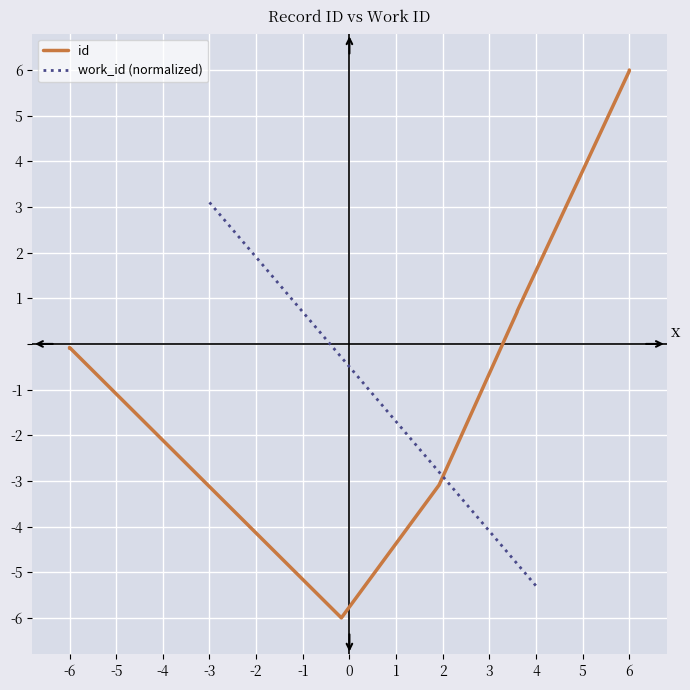

How many data points in id are above 0?

5